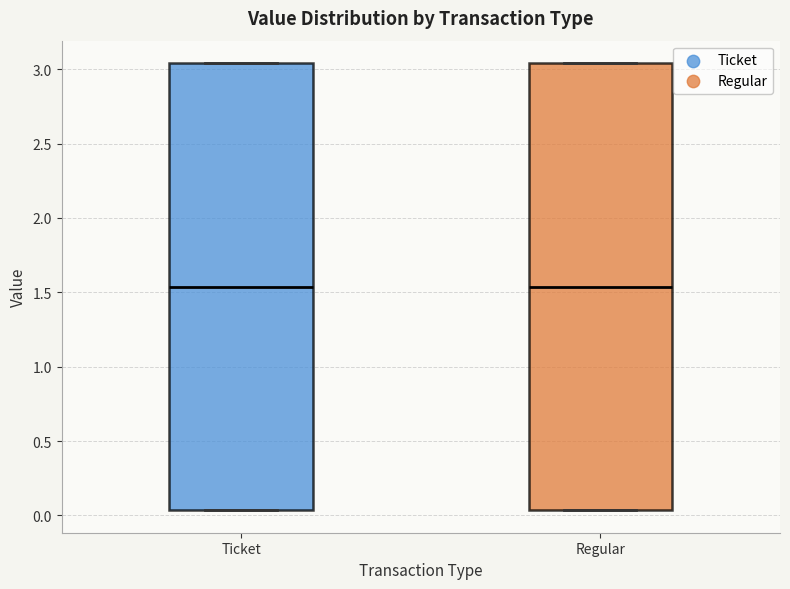

Reading left to right, transcribe this box plot: for each box, give where its median line is, the range the box spans, and where its two whiskers end, as read against the y-axis. The values are not printed on the chart, so give them approximately, as read against the axis.

Ticket: median 1.55, box 0.05 to 3.05, whiskers 0.05 to 3.05
Regular: median 1.55, box 0.05 to 3.05, whiskers 0.05 to 3.05